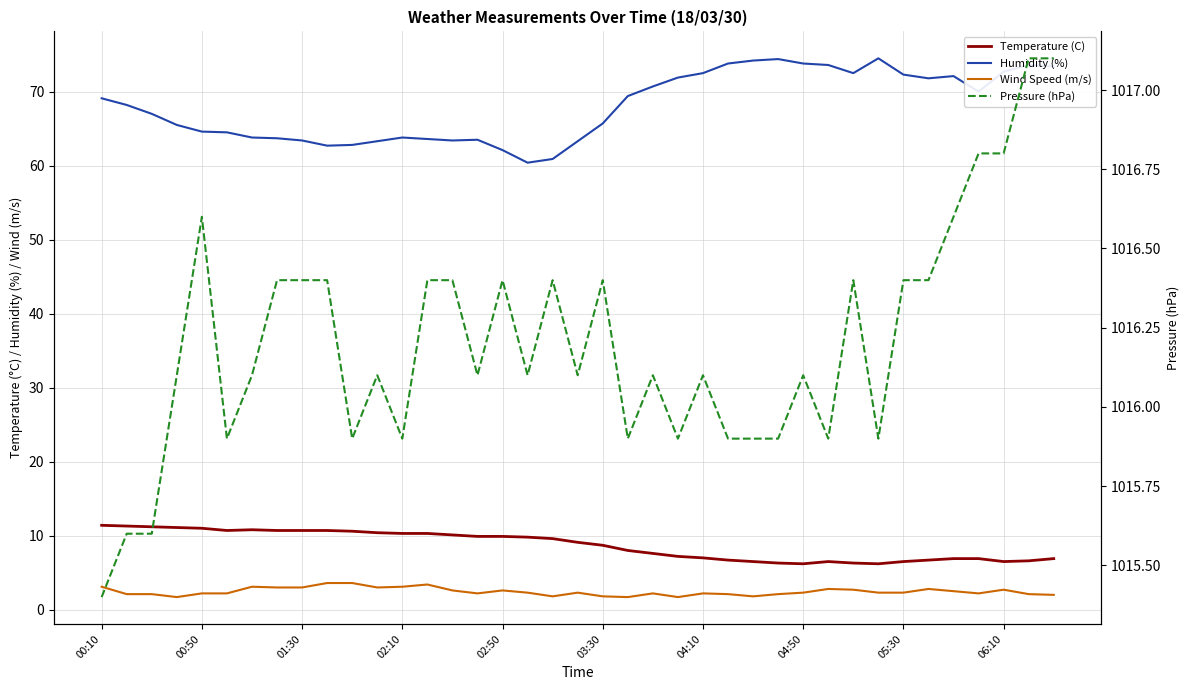

Rank the series at 34 from lowest to highest value.

Wind Speed (m/s), Temperature (C), Humidity (%), Pressure (hPa)